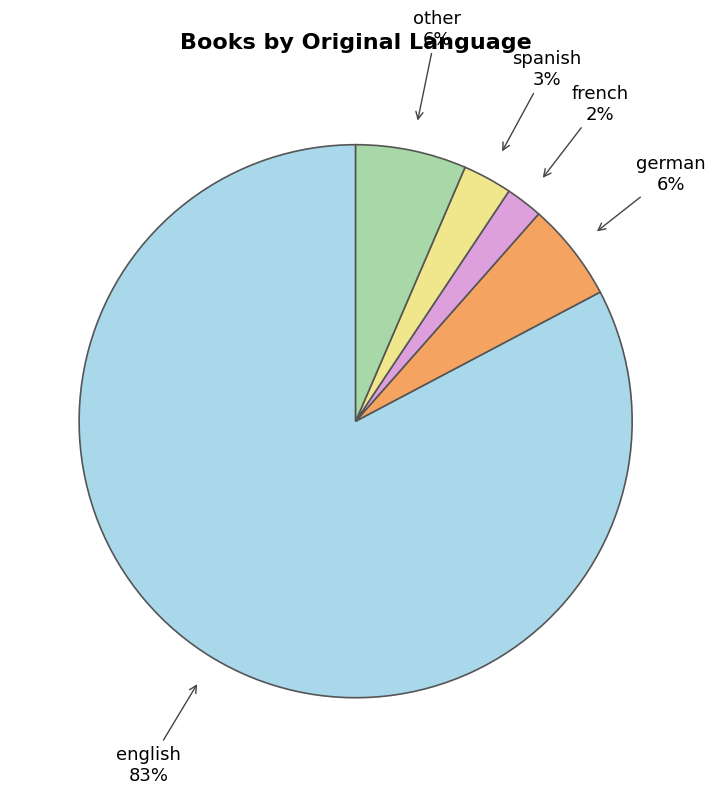

Is it true that other is 20% of the pie?

False